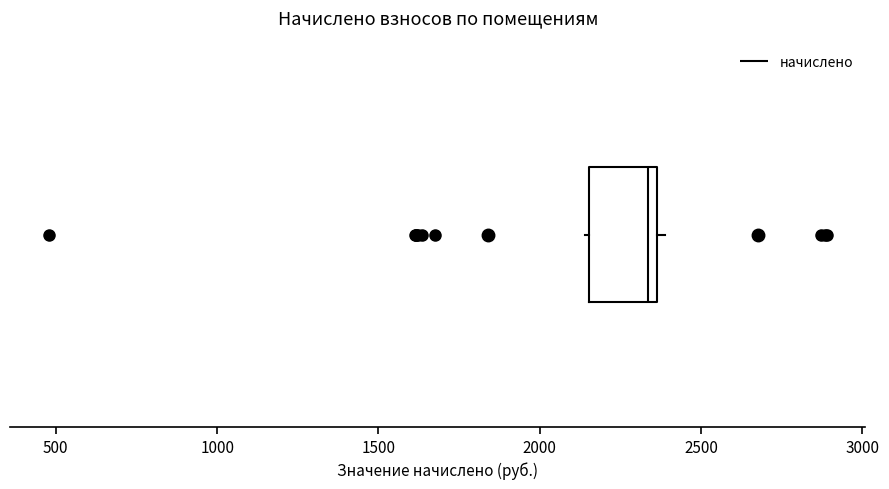

Where is the right edge of the box on the x-axis? The values are not printed on the chart, so give them approximately, as read against the axis.

2350